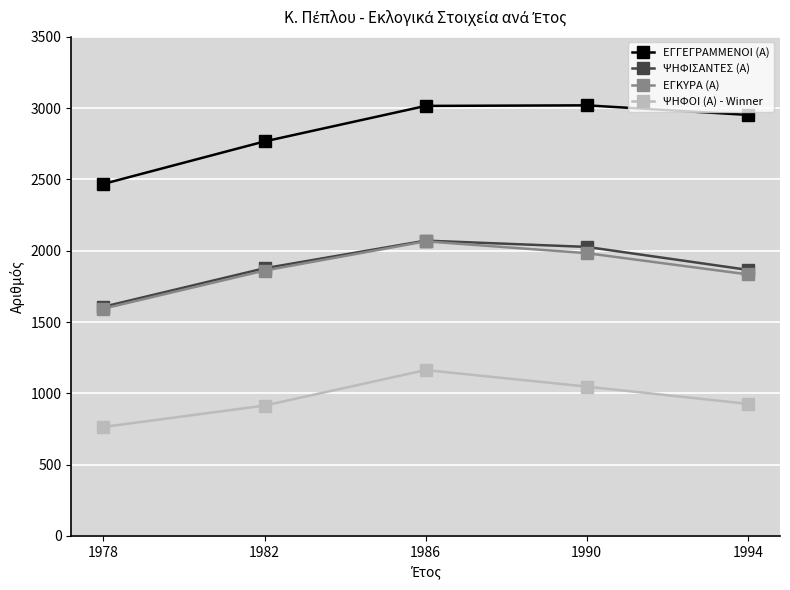

Which series changed the most between 1978 and 1986?

ΕΓΓΕΓΡΑΜΜΕΝΟΙ (Α)